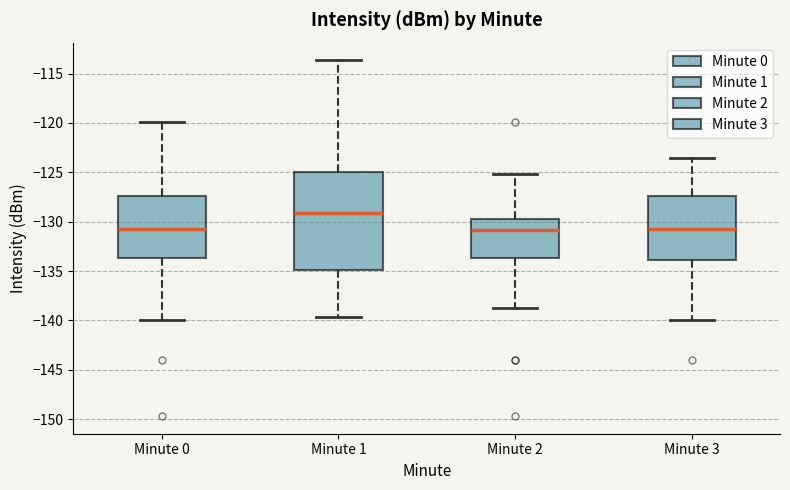

Reading left to right, read every box against the y-axis: the position of its median line, the range the box covers, and the ends of its whiskers. The values are not printed on the chart, so give them approximately, as read against the axis.

Minute 0: median -130.5, box -133.5 to -127.5, whiskers -140.0 to -120.0
Minute 1: median -129.0, box -135.0 to -125.0, whiskers -139.5 to -113.5
Minute 2: median -131.0, box -133.5 to -129.5, whiskers -138.5 to -125.0
Minute 3: median -130.5, box -134.0 to -127.5, whiskers -140.0 to -123.5